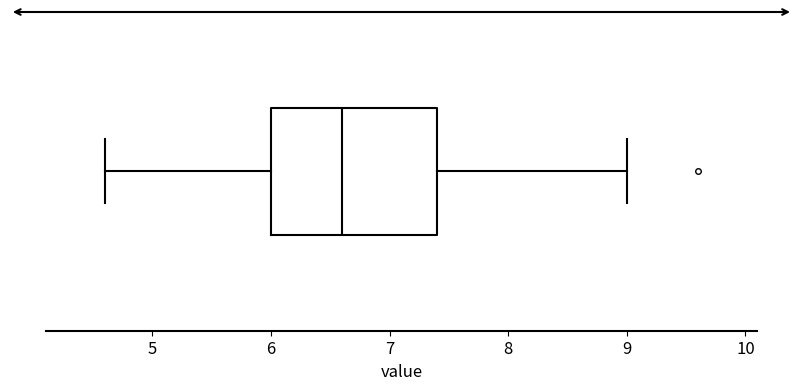

Transcribe this box plot: give where the median line is, the range the box spans, and where the two whiskers end, as read against the x-axis. The values are not printed on the chart, so give them approximately, as read against the axis.

median 6.6, box 6.0 to 7.4, whiskers 4.6 to 9.0